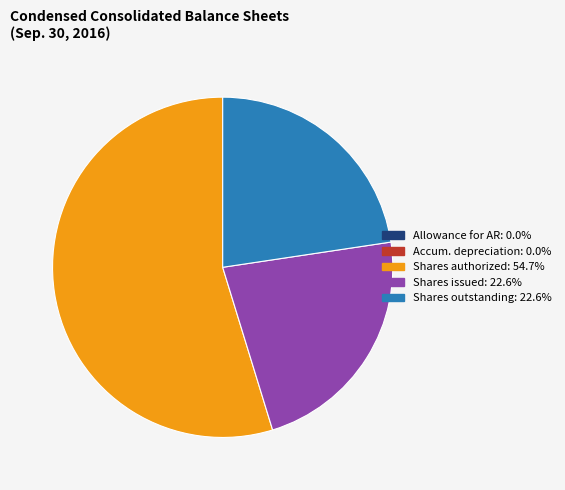

Is there a majority slice in this chart?

Yes